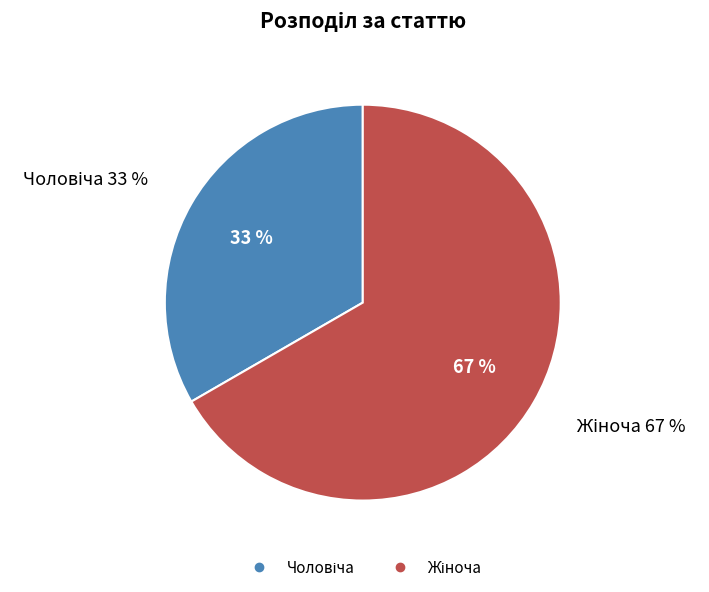

Is it true that Жіноча is 52% of the pie?

False